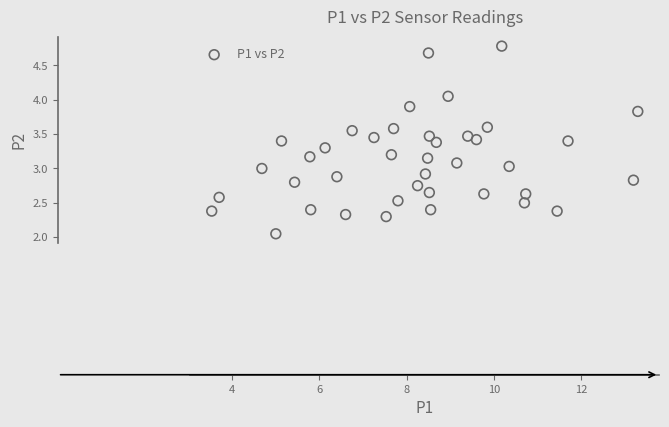

What is the range of X values (max minus min)?

9.8